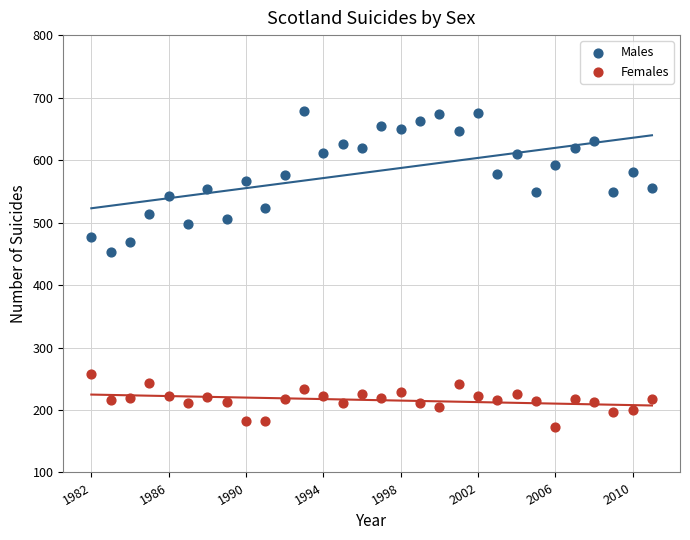

Which series reaches the maximum Y coordinate?

Males